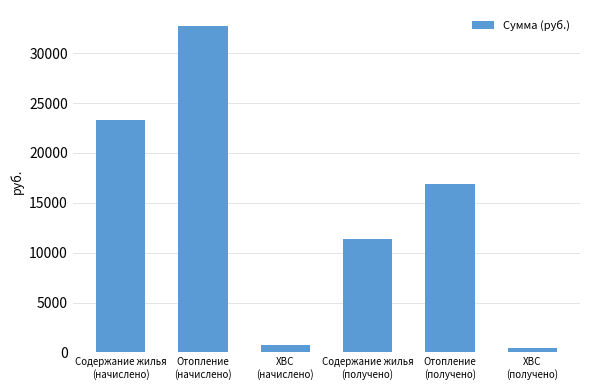

The value at Содержание жилья
(получено) is 3522.4. True or false?

False